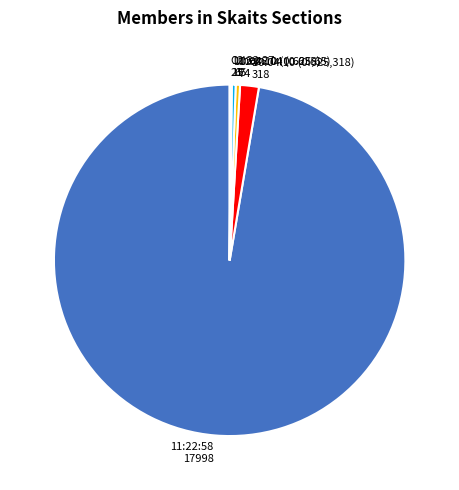

True or false: 10:04:10 (0.625,318) accounts for 2% of the total.

True